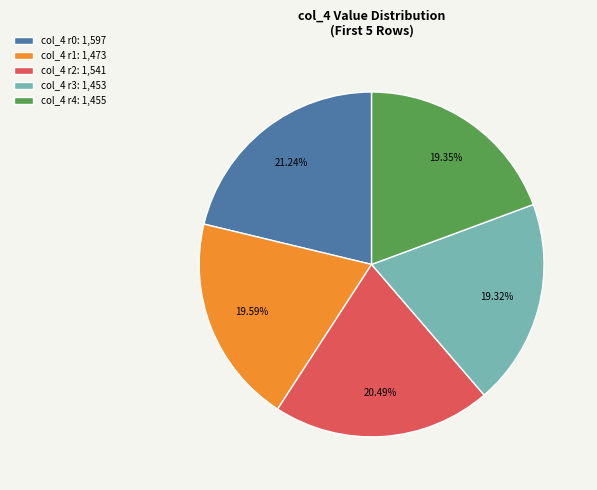

How many segments does this pie chart have?

5